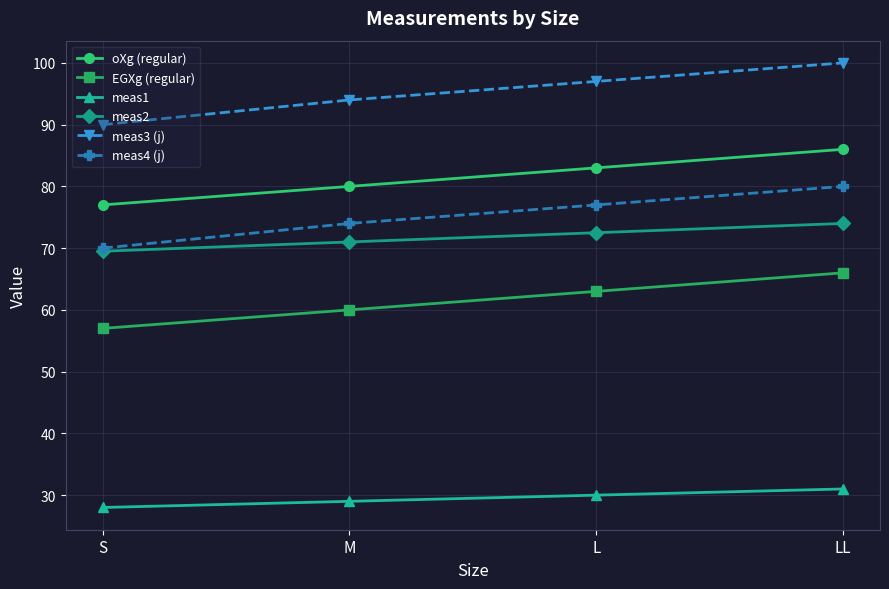

True or false: meas2 and meas1 cross at least once.

False